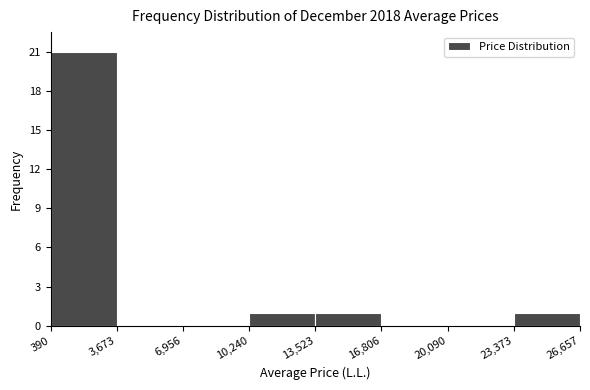

What is the height of the bar covering 390 to 3,673 on the x-axis? The values are not printed on the chart, so give them approximately, as read against the axis.

21